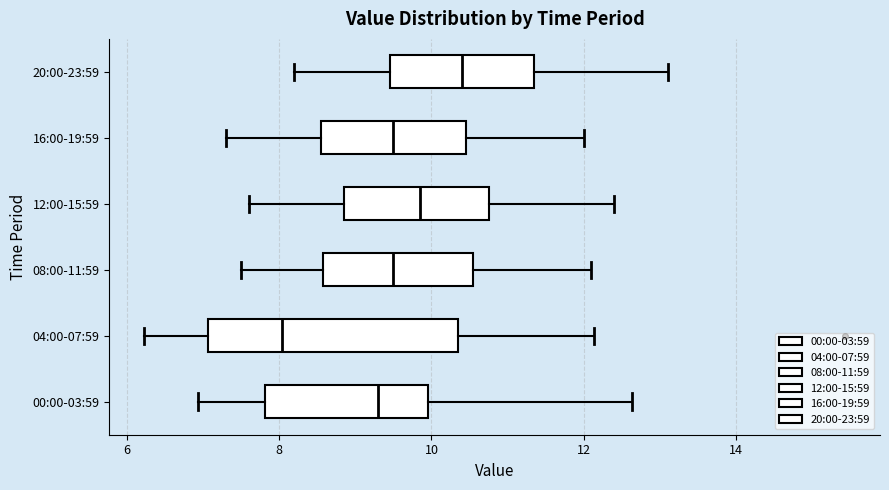

Reading bottom to top, read every box against the x-axis: the position of its median line, the range the box covers, and the ends of its whiskers. The values are not printed on the chart, so give them approximately, as read against the axis.

00:00-03:59: median 9.4, box 7.8 to 10.0, whiskers 7.0 to 12.6
04:00-07:59: median 8.0, box 7.0 to 10.4, whiskers 6.2 to 12.2
08:00-11:59: median 9.6, box 8.6 to 10.6, whiskers 7.6 to 12.2
12:00-15:59: median 9.8, box 8.8 to 10.8, whiskers 7.6 to 12.4
16:00-19:59: median 9.6, box 8.6 to 10.4, whiskers 7.4 to 12.0
20:00-23:59: median 10.4, box 9.4 to 11.4, whiskers 8.2 to 13.2